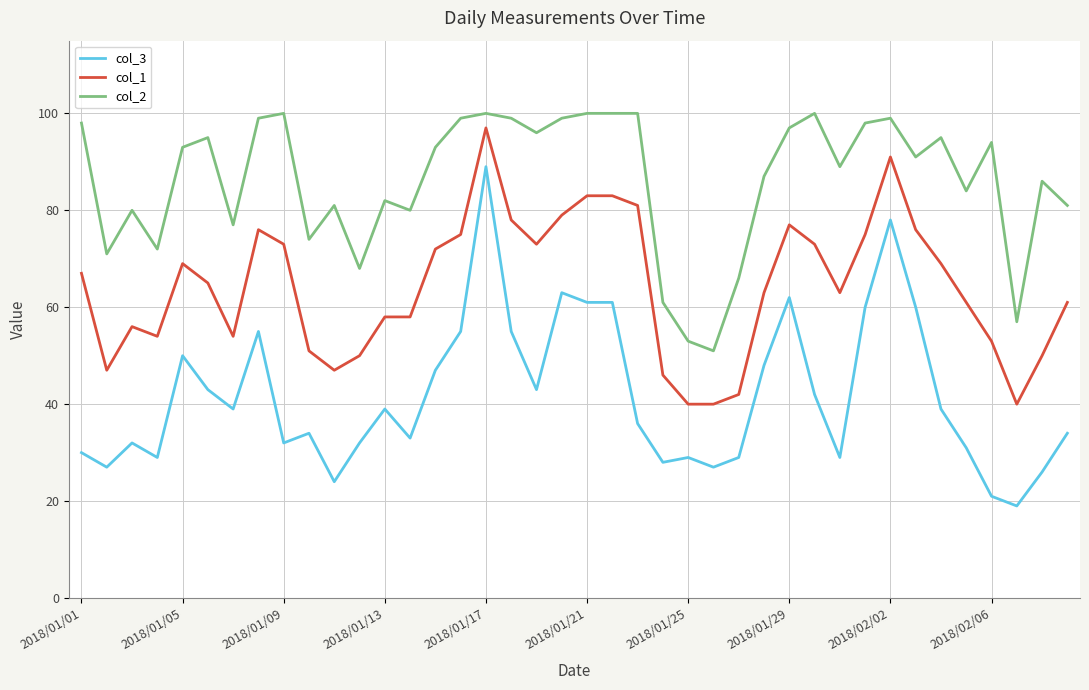

What is the highest value of the col_2 series?

100